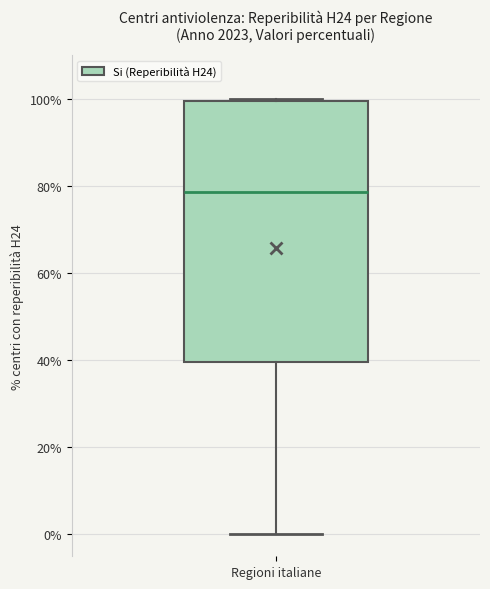

Where does the median line of the box for Regioni italiane sit on the y-axis? The values are not printed on the chart, so give them approximately, as read against the axis.

78